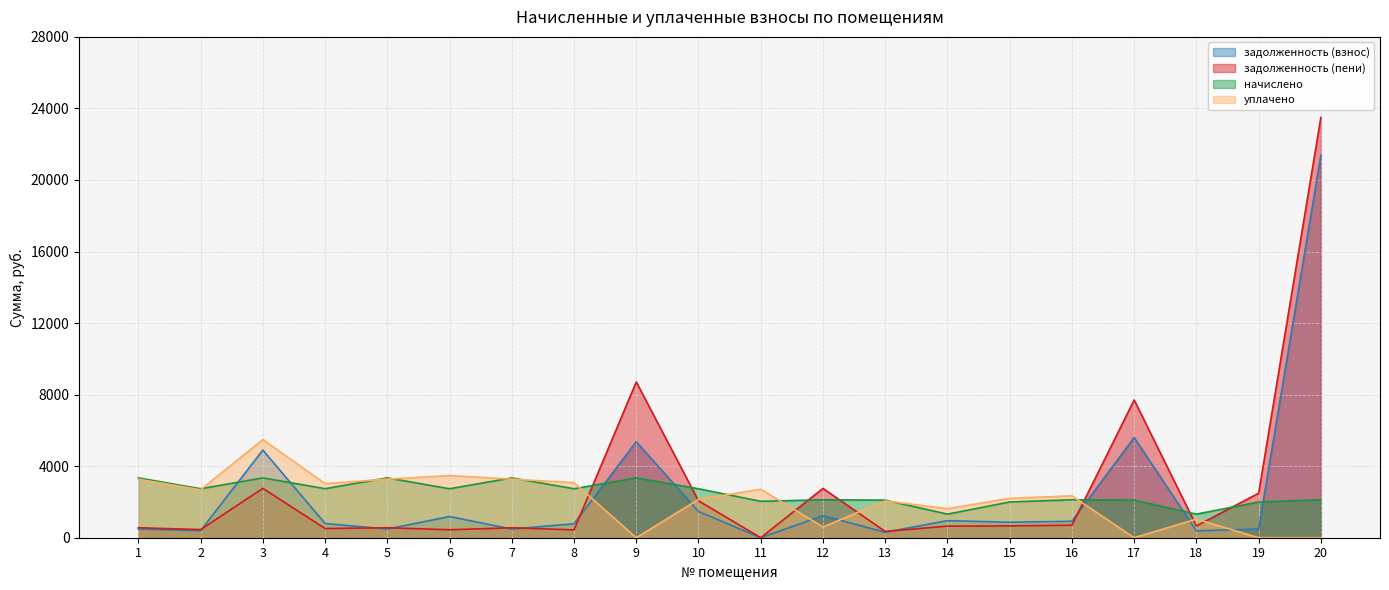

Rank the categories by задолженность (пени) value from lowest to highest.

11, 13, 8, 6, 2, 4, 7, 1, 5, 14, 18, 15, 16, 10, 19, 12, 3, 17, 9, 20